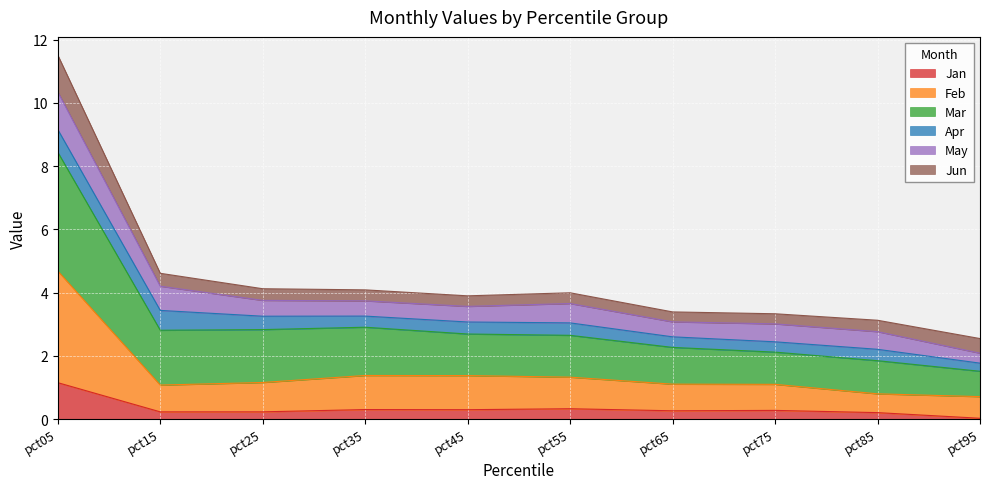

Between pct15 and pct05, which is larger?

pct05